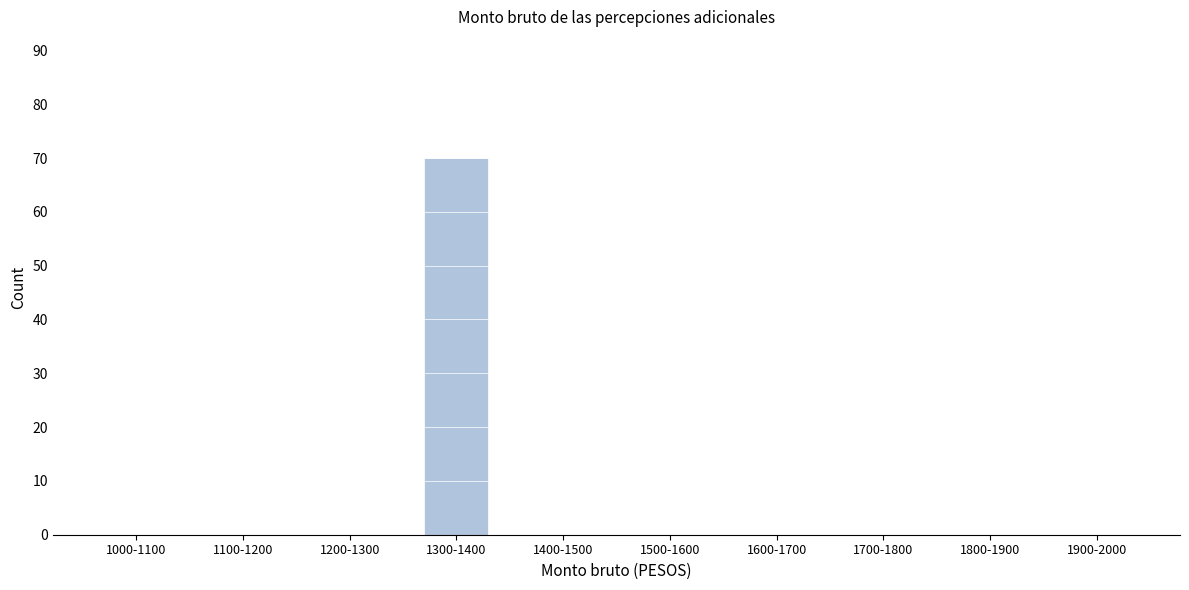

Reading left to right, list all the values displayed in this chart.

1000-1100=0	1100-1200=0	1200-1300=0	1300-1400=70	1400-1500=0	1500-1600=0	1600-1700=0	1700-1800=0	1800-1900=0	1900-2000=0